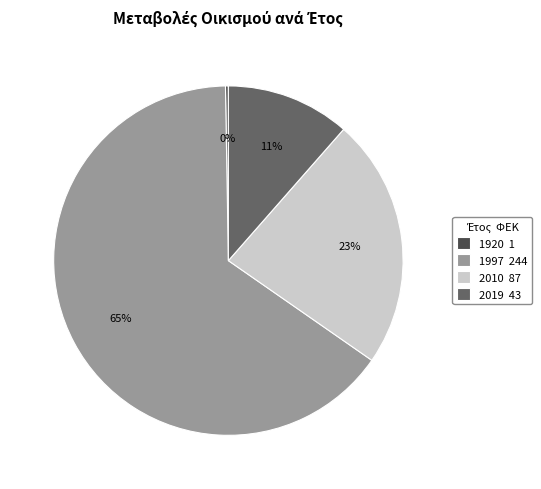

Is it true that 2019 is 1% of the pie?

False